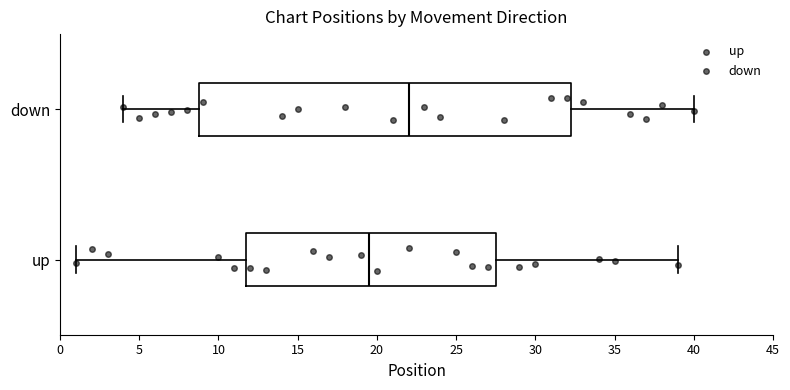

Which box is the widest, from its left edge to its right edge?

down